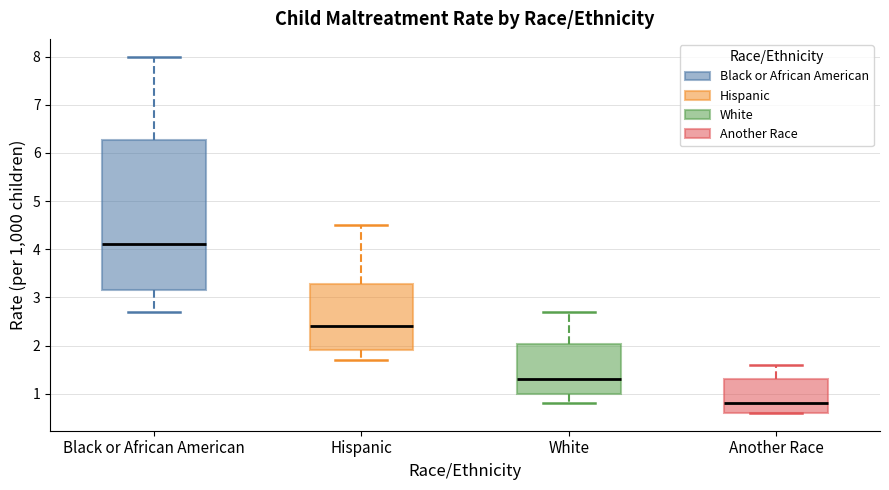

Reading left to right, transcribe this box plot: for each box, give where its median line is, the range the box spans, and where its two whiskers end, as read against the y-axis. The values are not printed on the chart, so give them approximately, as read against the axis.

Black or African American: median 4.1, box 3.2 to 6.3, whiskers 2.7 to 8.0
Hispanic: median 2.4, box 1.9 to 3.3, whiskers 1.7 to 4.5
White: median 1.3, box 1.0 to 2.0, whiskers 0.8 to 2.7
Another Race: median 0.8, box 0.6 to 1.3, whiskers 0.6 to 1.6